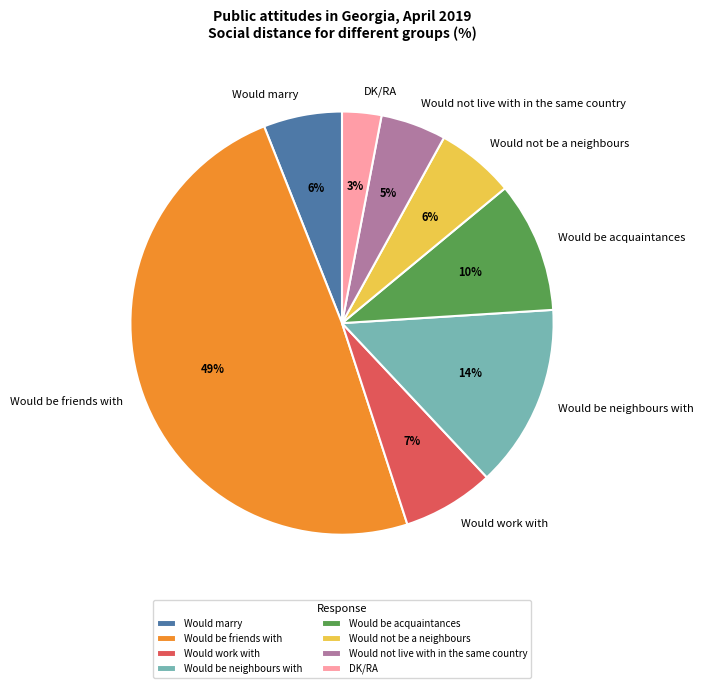

To the nearest percent, what percentage of the pie is Would be friends with?

49%